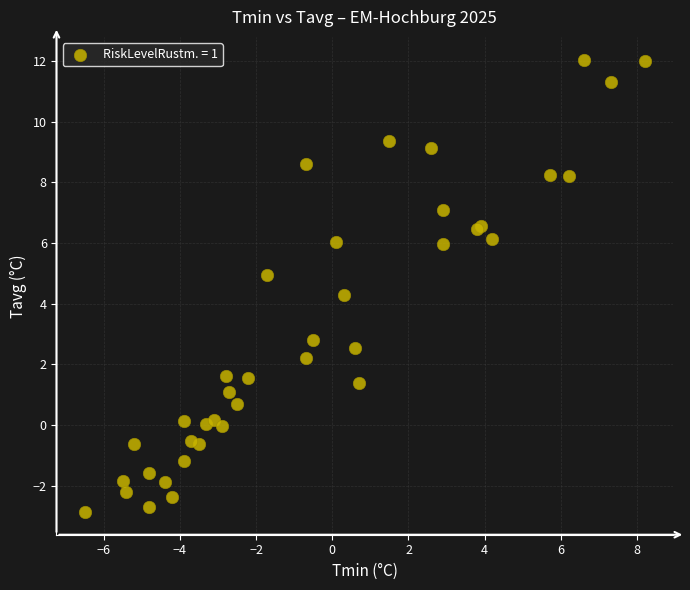

What Y value in the scatter plot is closest to 4?

4.3